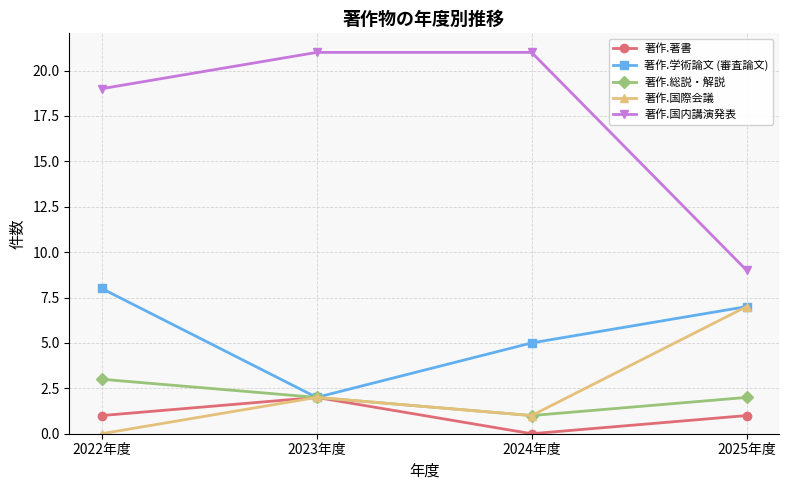

Does the chart have visible grid lines?

Yes